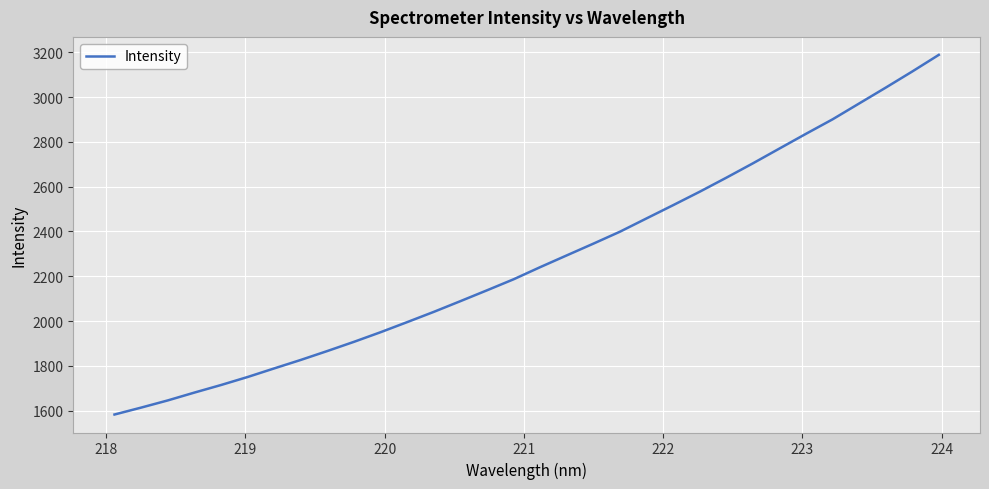

What is the greatest value displayed?

3188.8